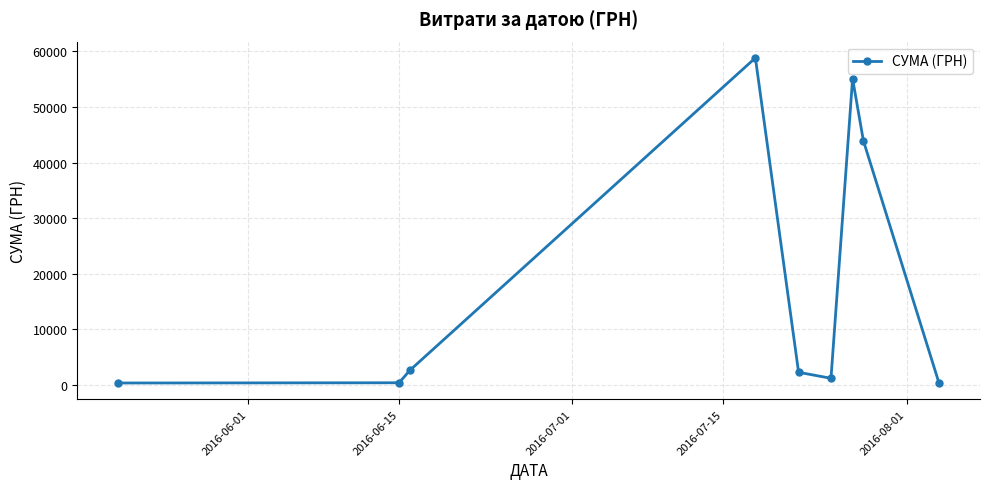

What is the difference between the second highest and second lowest values?

54756.8